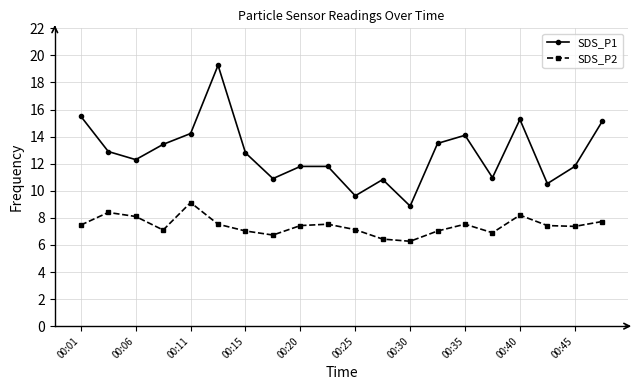

What are all the series names shown in the legend?

SDS_P1, SDS_P2